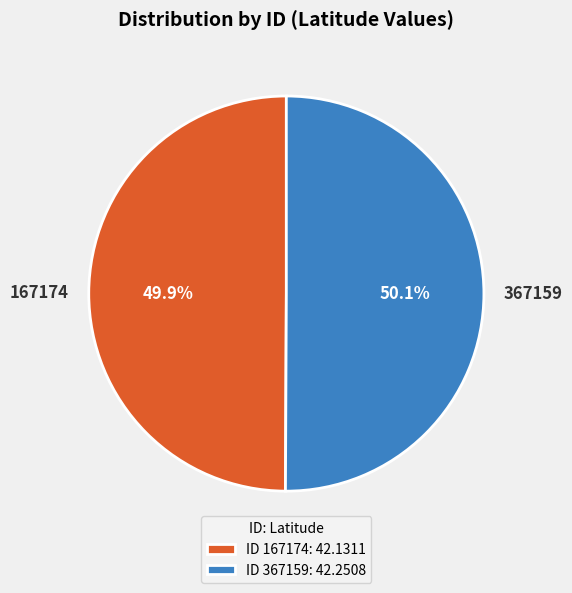

Approximately how many times larger is the value at 167174 compared to 367159?

1.0